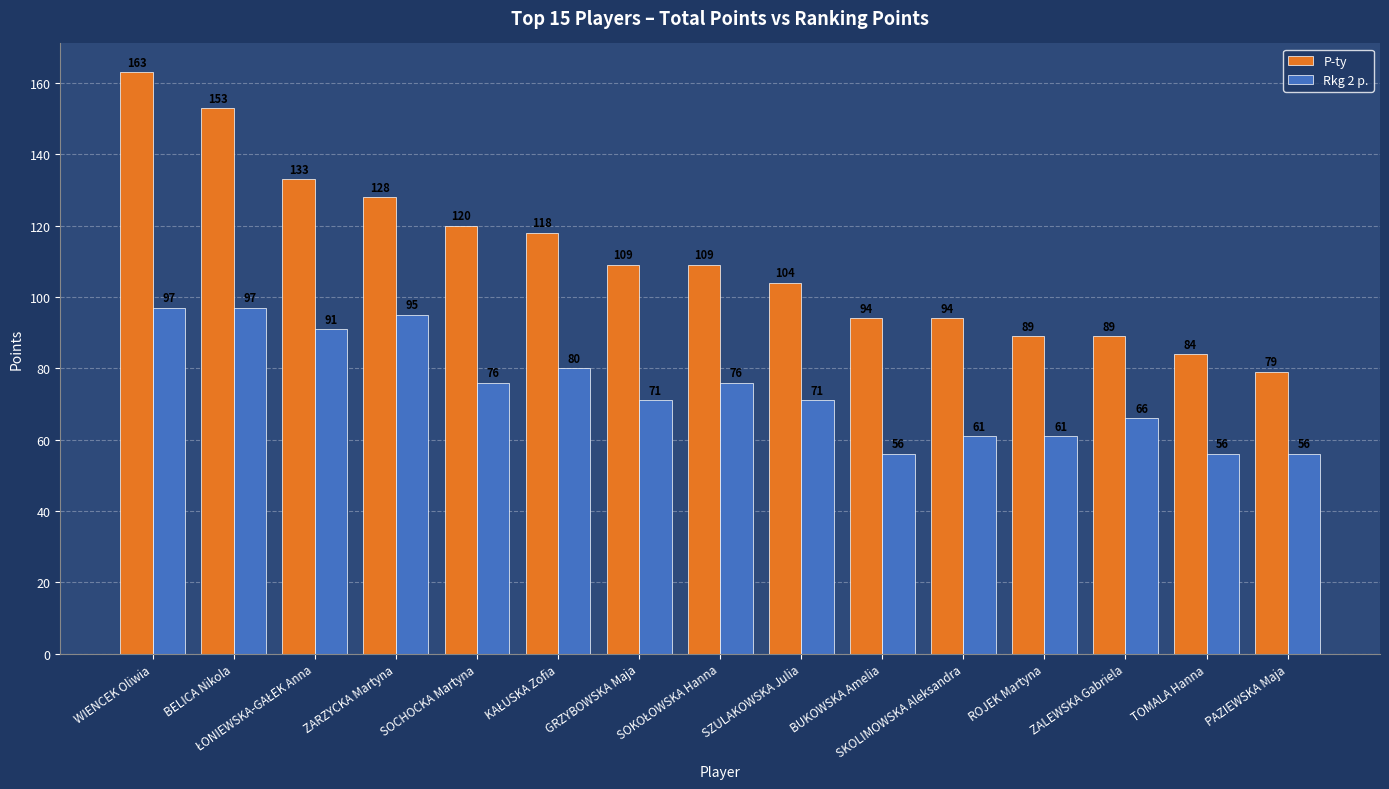

Which series has the largest total across all categories?

P-ty